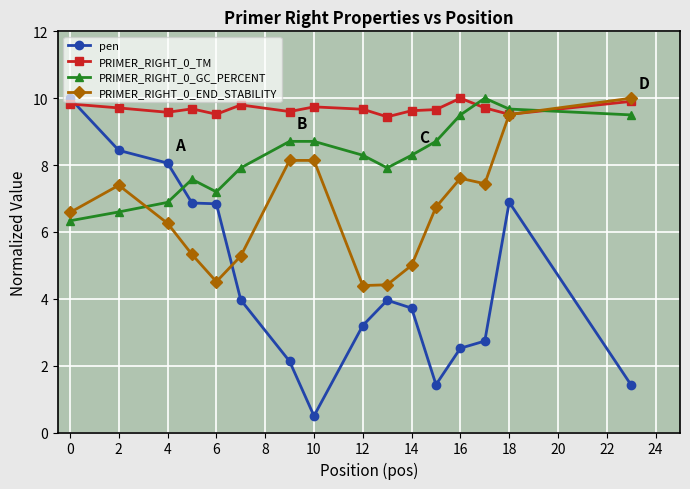

How many times do pen and PRIMER_RIGHT_0_END_STABILITY cross each other?

1